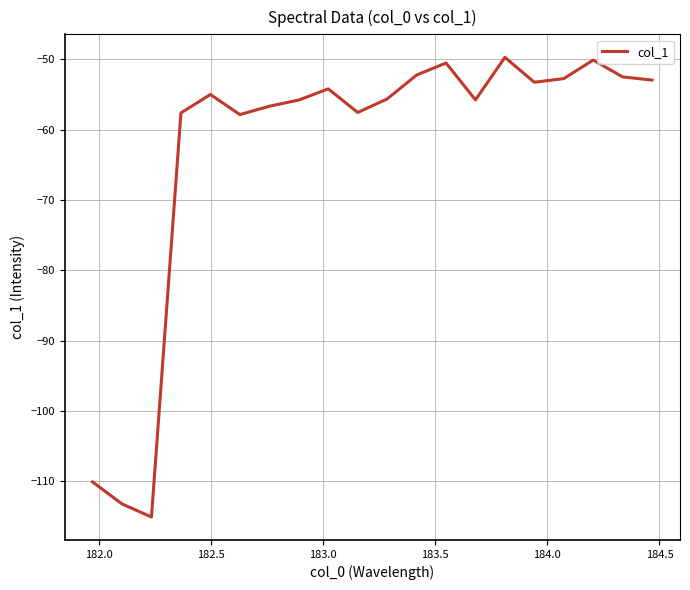

What is the difference between the maximum and minimum values?

65.4